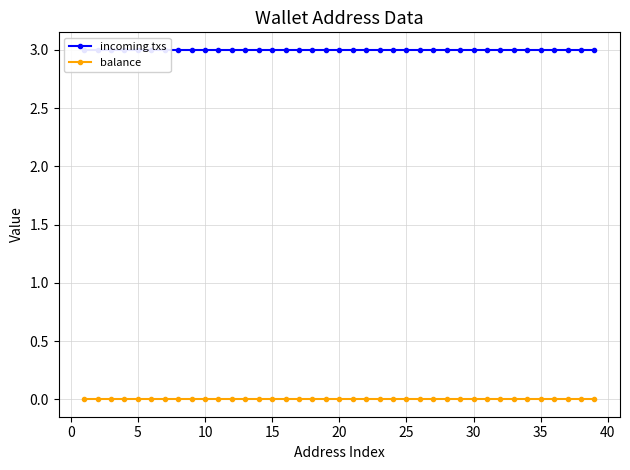

At how many categories does at least one series exceed 2?

39